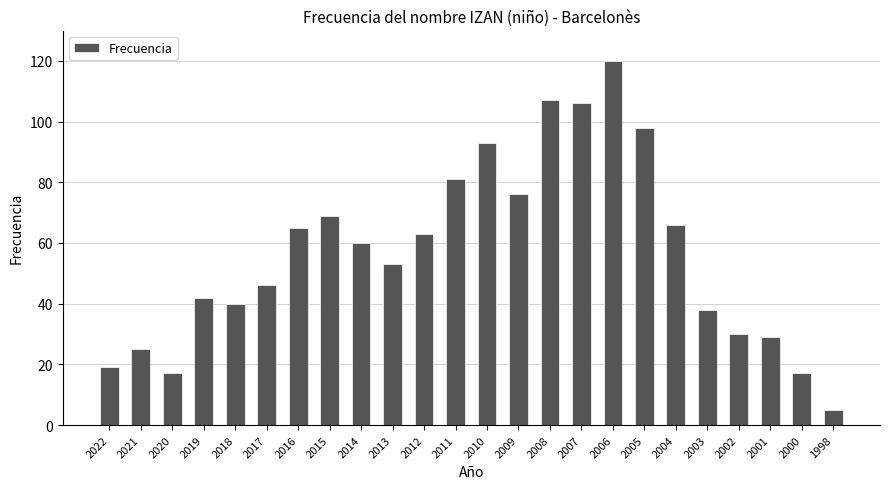

How many bars are there in total?

24